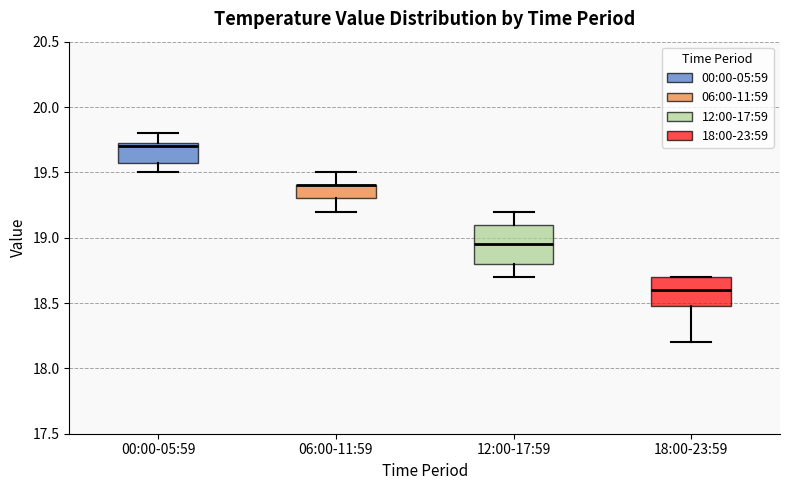

Reading left to right, transcribe this box plot: for each box, give where its median line is, the range the box spans, and where its two whiskers end, as read against the y-axis. The values are not printed on the chart, so give them approximately, as read against the axis.

00:00-05:59: median 19.70, box 19.60 to 19.75, whiskers 19.50 to 19.80
06:00-11:59: median 19.40 (drawn on the box's upper edge), box 19.30 to 19.40, whiskers 19.20 to 19.50
12:00-17:59: median 18.95, box 18.80 to 19.10, whiskers 18.70 to 19.20
18:00-23:59: median 18.60, box 18.50 to 18.70, whiskers 18.20 to 18.70